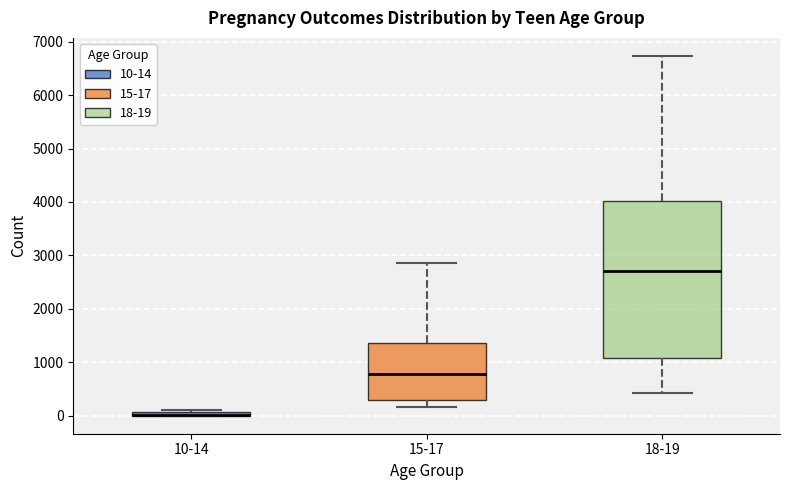

Comparing the boxes themselves (not the whiskers), which one is the tallest?

18-19